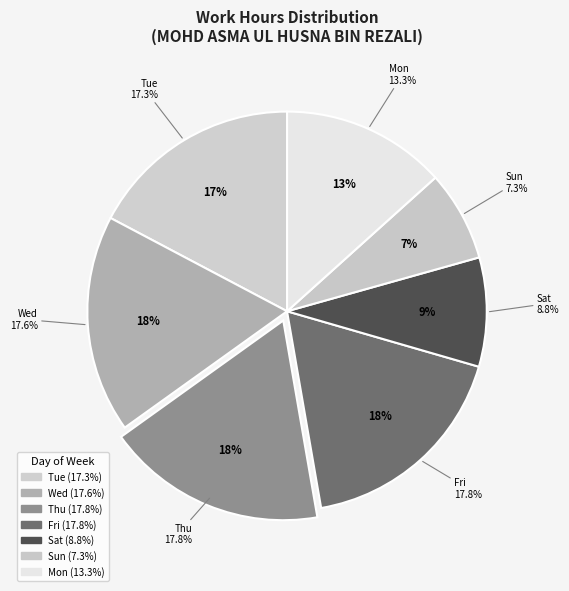

Between 17-Mon and 7-Fri, which is larger?

17-Mon